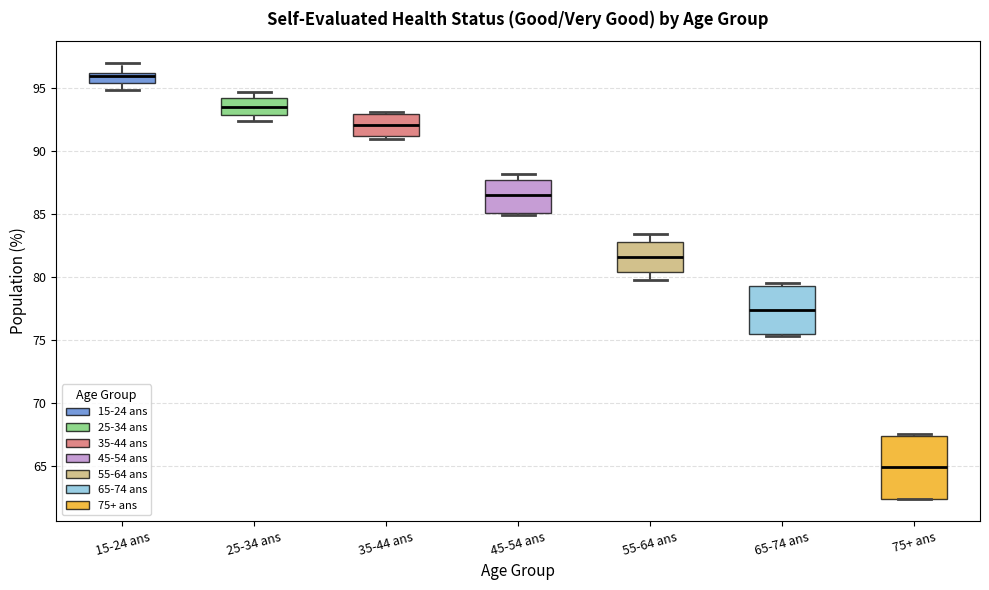

Reading left to right, transcribe this box plot: for each box, give where its median line is, the range the box spans, and where its two whiskers end, as read against the y-axis. The values are not printed on the chart, so give them approximately, as read against the axis.

15-24 ans: median 96.0 (just below the box's upper edge), box 95.5 to 96.0, whiskers 95.0 to 97.0
25-34 ans: median 93.5, box 93.0 to 94.0, whiskers 92.5 to 94.5
35-44 ans: median 92.0, box 91.0 to 93.0, whiskers 91.0 (just below the box's lower edge) to 93.0 (just above the box's upper edge)
45-54 ans: median 86.5, box 85.0 to 87.5, whiskers 85.0 (just below the box's lower edge) to 88.0
55-64 ans: median 81.5, box 80.5 to 83.0, whiskers 80.0 to 83.5
65-74 ans: median 77.5, box 75.5 to 79.5, whiskers 75.5 (just below the box's lower edge) to 79.5 (just above the box's upper edge)
75+ ans: median 65.0, box 62.5 to 67.5, whiskers 62.5 to 67.5